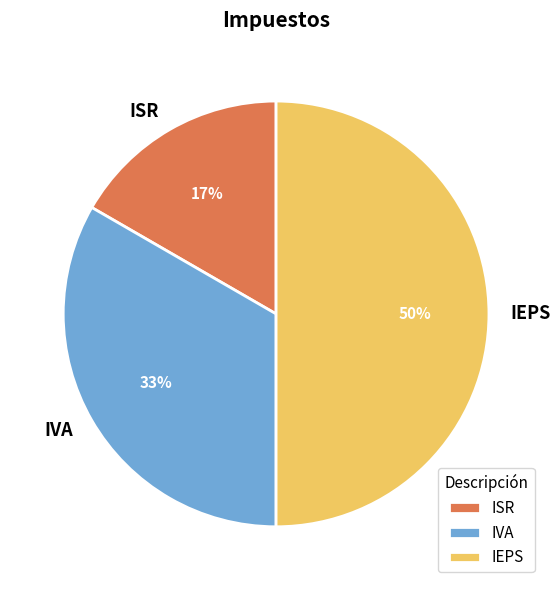

To the nearest percent, what is the average slice percentage?

33%